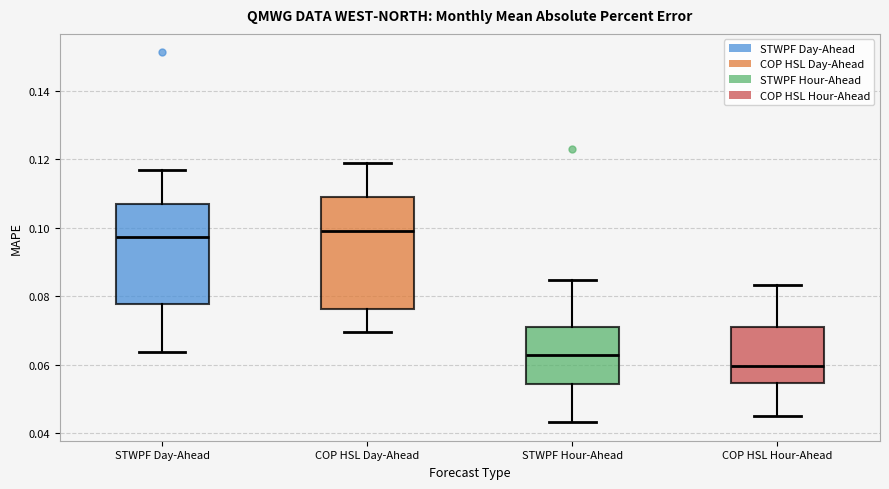

Reading left to right, read every box against the y-axis: the position of its median line, the range the box covers, and the ends of its whiskers. The values are not printed on the chart, so give them approximately, as read against the axis.

STWPF Day-Ahead: median 0.098, box 0.078 to 0.108, whiskers 0.064 to 0.118
COP HSL Day-Ahead: median 0.100, box 0.076 to 0.110, whiskers 0.070 to 0.120
STWPF Hour-Ahead: median 0.062, box 0.054 to 0.072, whiskers 0.044 to 0.084
COP HSL Hour-Ahead: median 0.060, box 0.054 to 0.072, whiskers 0.044 to 0.084